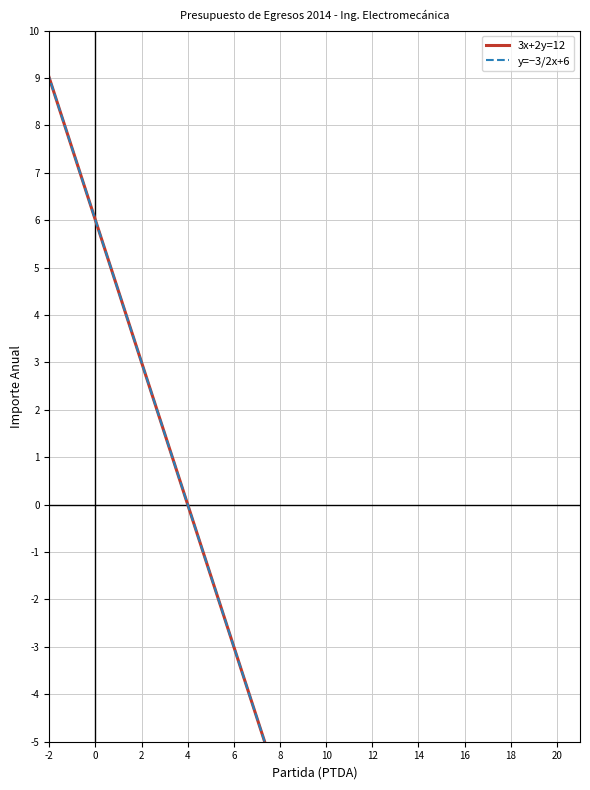

How many lines are shown in the chart?

2